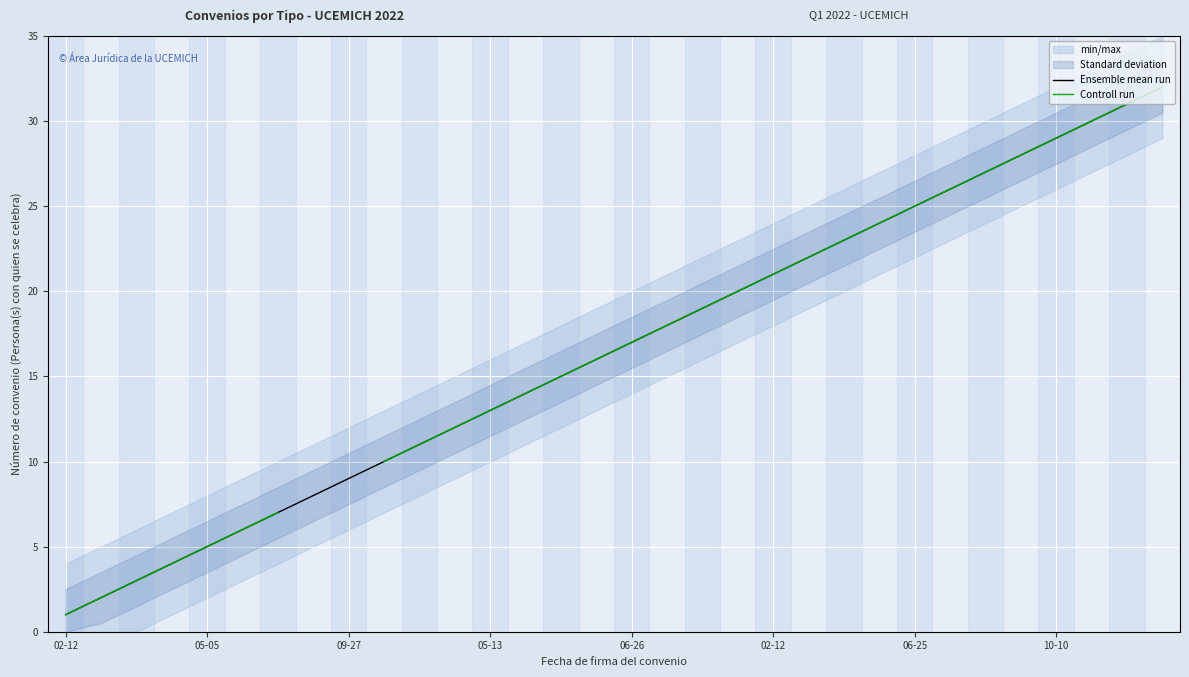

What is the sum of the Ensemble mean run values at 22 and 31?

55.0